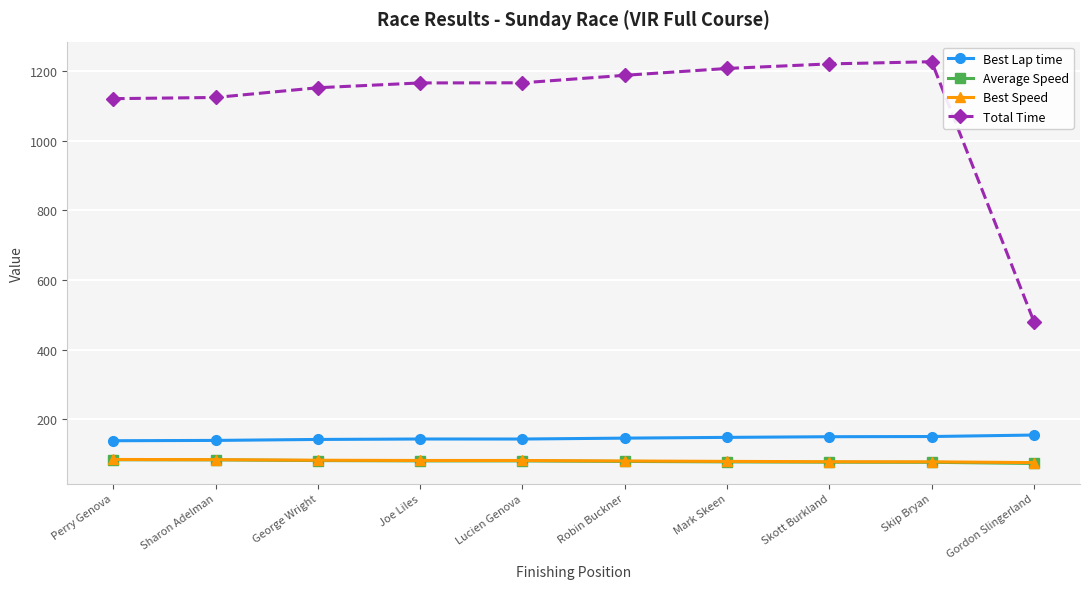

The value of Total Time at Skip Bryan is 1894.7. True or false?

False